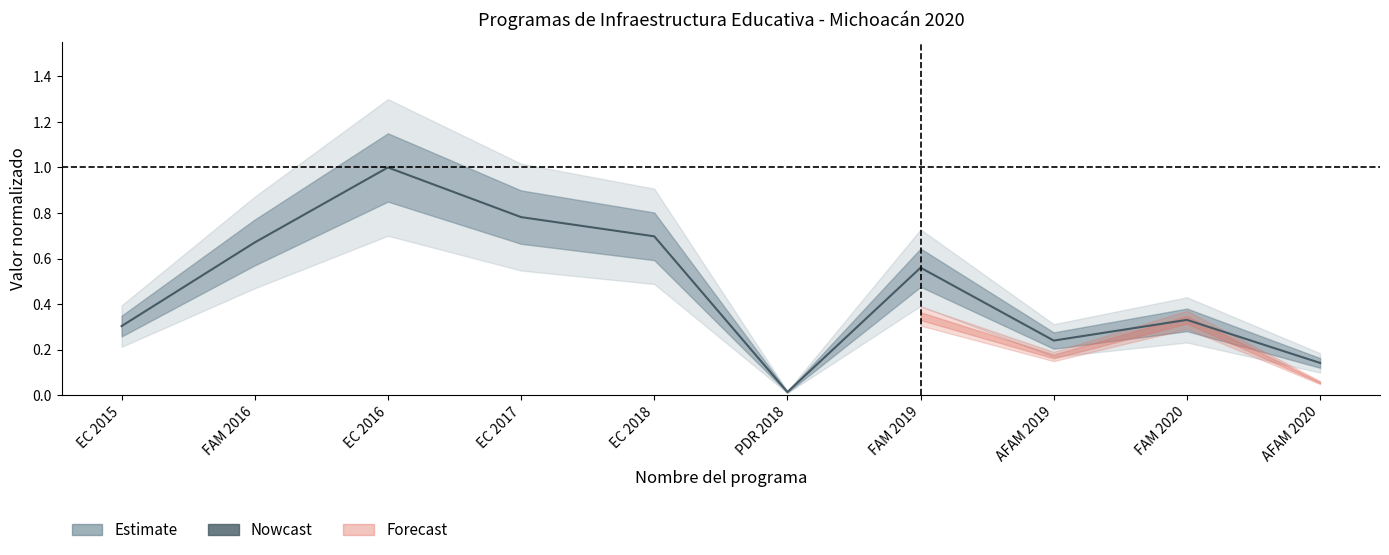

What is the change in value from EC 2016 to EC 2017?

-0.2